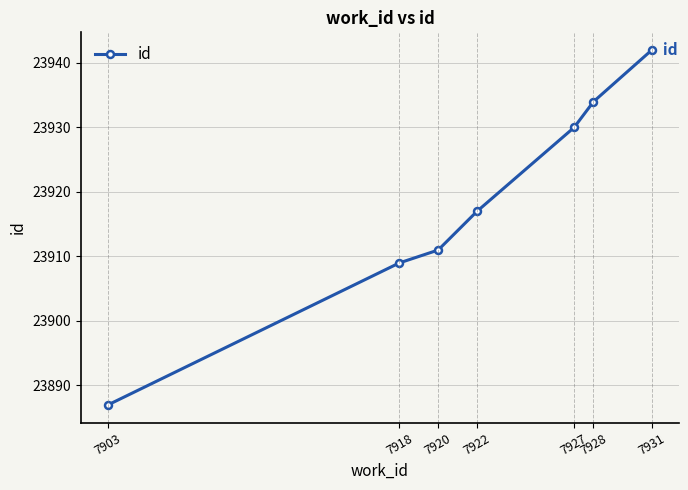

The chart shows a value of 37162 at 7927. True or false?

False